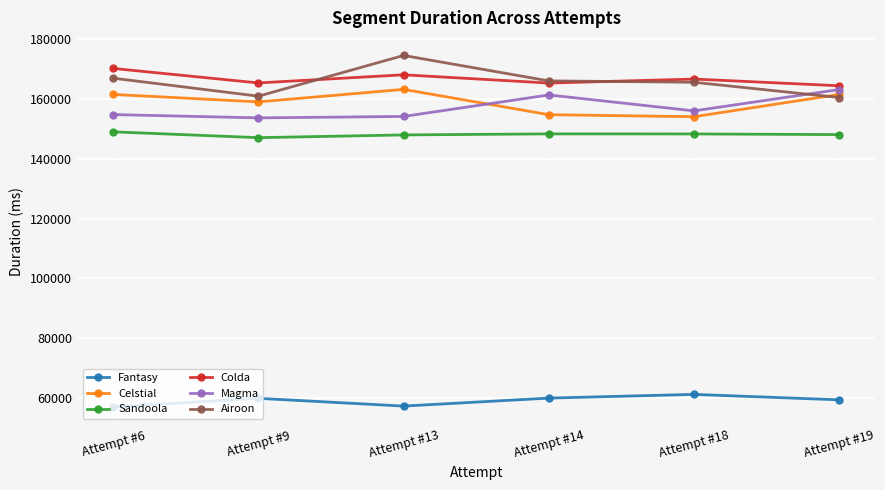

True or false: Colda and Fantasy cross at least once.

False